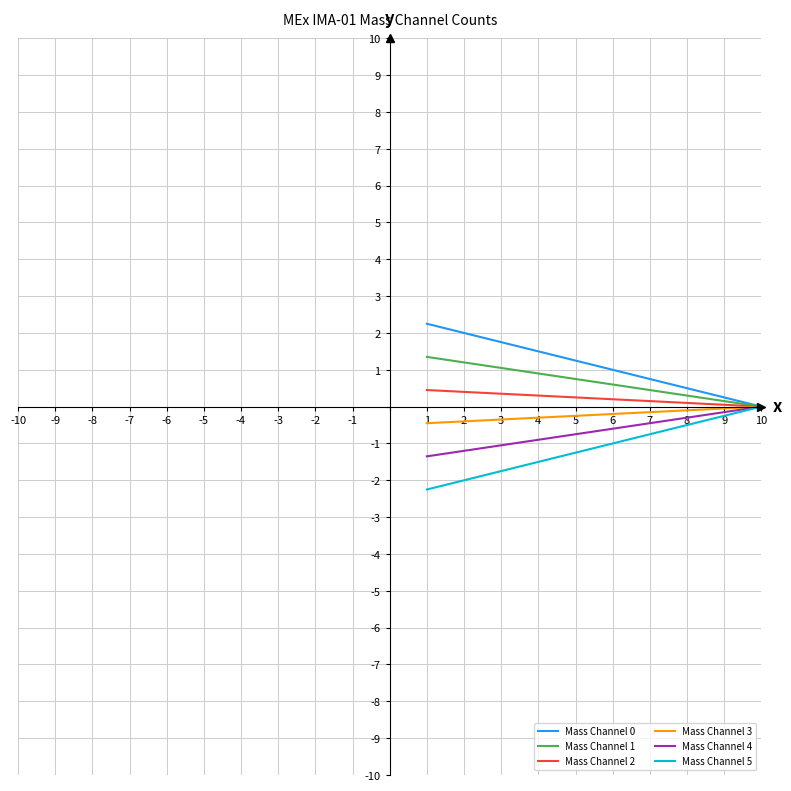

What is the maximum value shown in the chart?

2.5